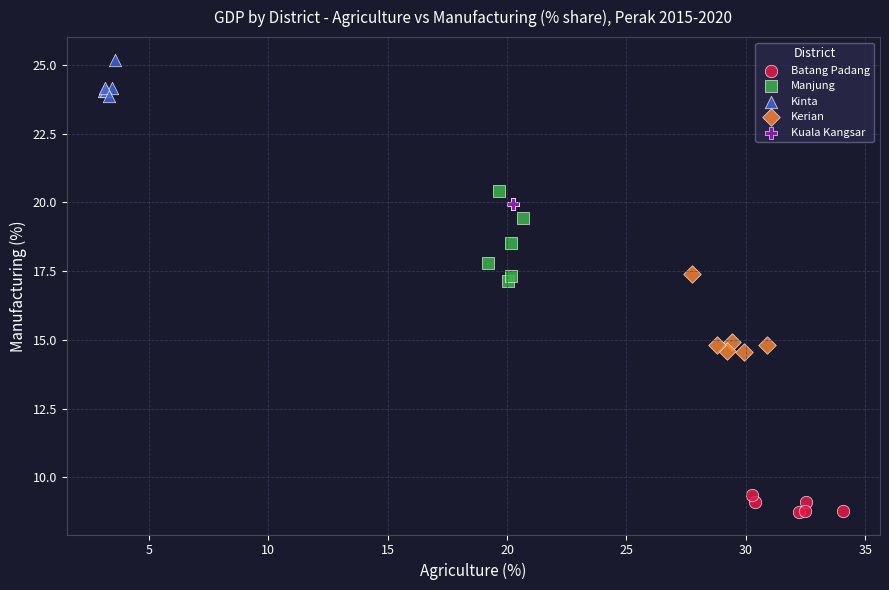

What are all the series names shown in the legend?

Batang Padang, Manjung, Kinta, Kerian, Kuala Kangsar